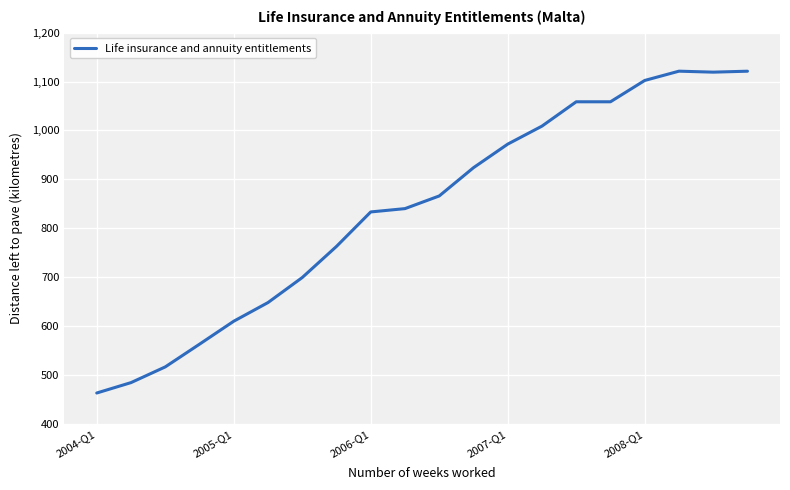

What is the maximum value shown in the chart?

1121.3